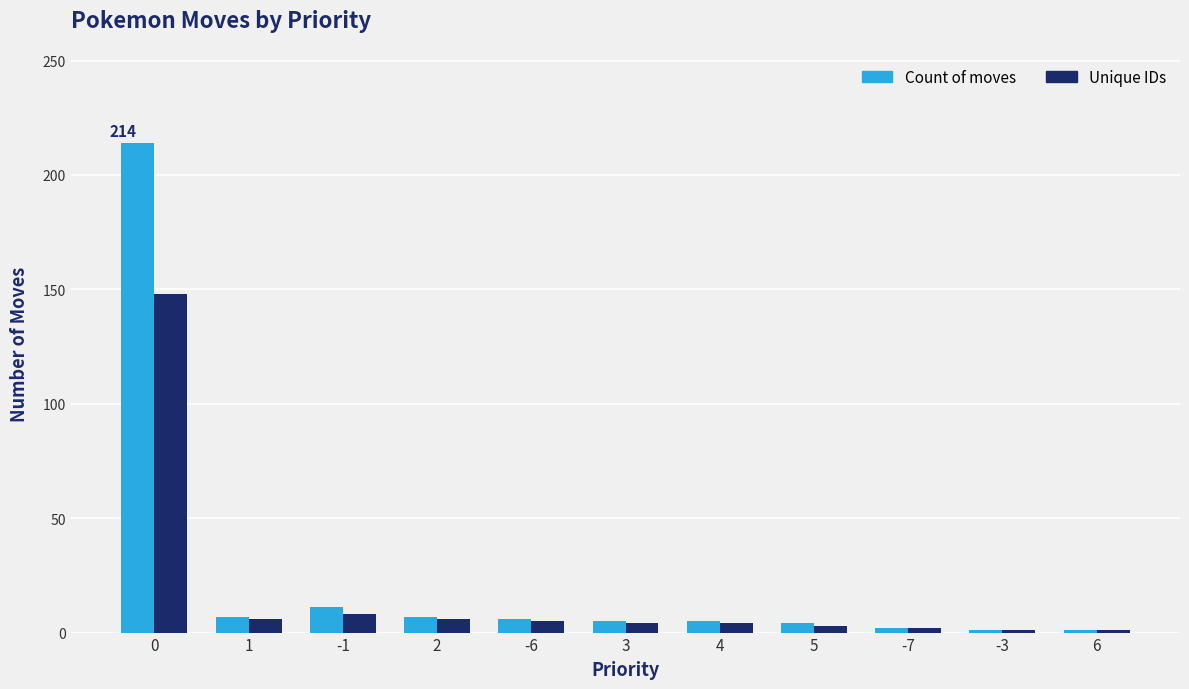

What is the sum of all Count of moves values?

263